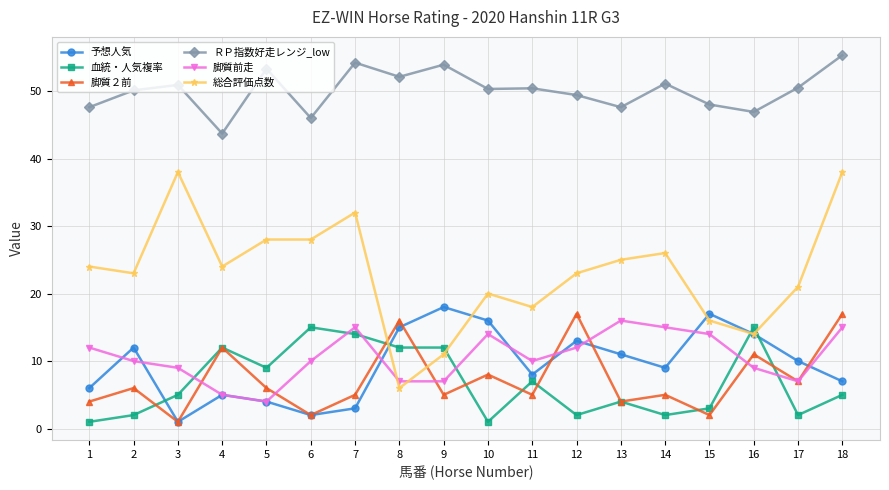

What is the maximum value shown in the chart?

55.3